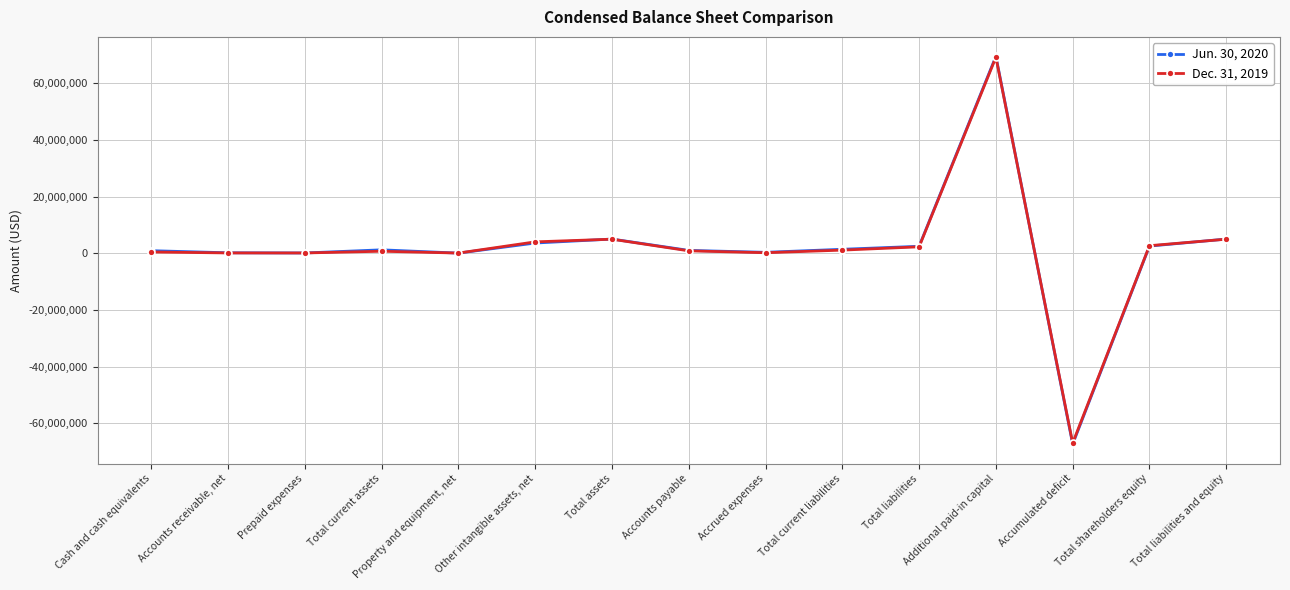

Which category has the lowest value in the Dec. 31, 2019 series?

Accumulated deficit